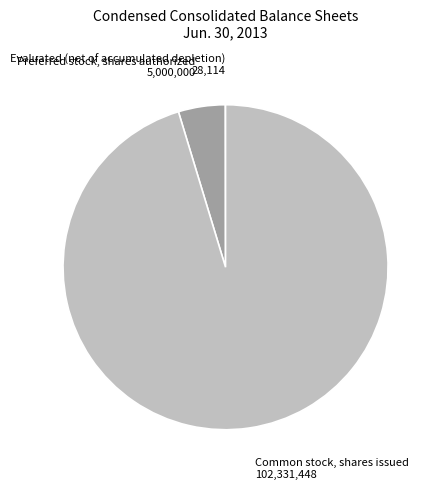

Which category has the biggest portion of the pie?

Common stock, shares issued